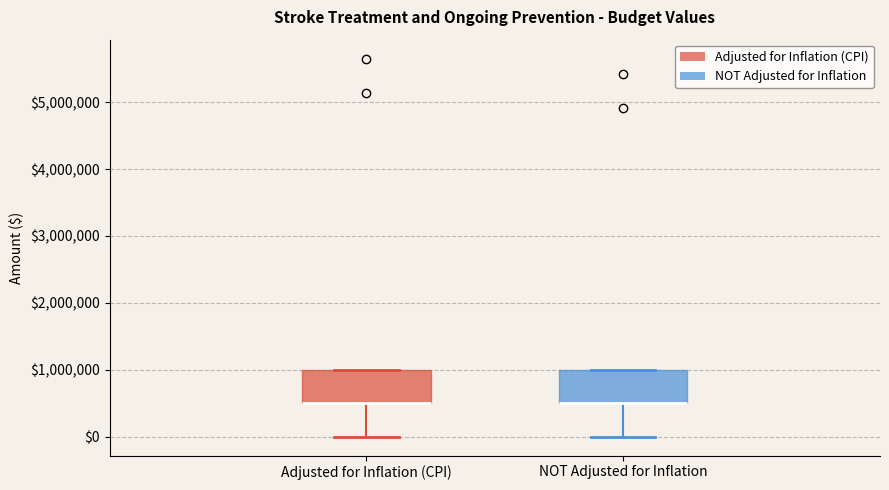

Reading left to right, transcribe this box plot: for each box, give where its median line is, the range the box spans, and where its two whiskers end, as read against the y-axis. The values are not printed on the chart, so give them approximately, as read against the axis.

Adjusted for Inflation (CPI): median 500000 (drawn on the box's lower edge), box 500000 to 1000000, whiskers 0 to 1000000
NOT Adjusted for Inflation: median 500000 (drawn on the box's lower edge), box 500000 to 1000000, whiskers 0 to 1000000